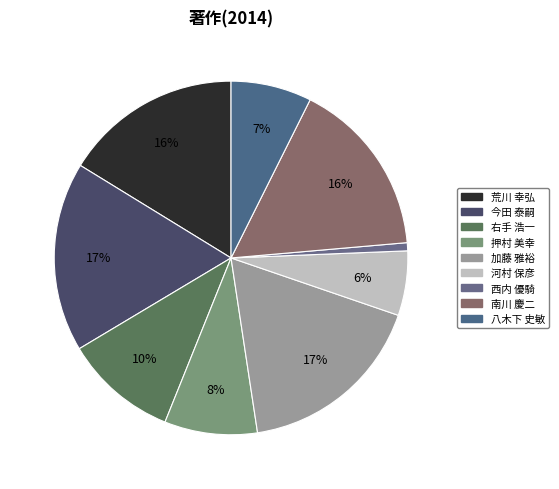

Is there any slice that represents more than half of the pie?

No